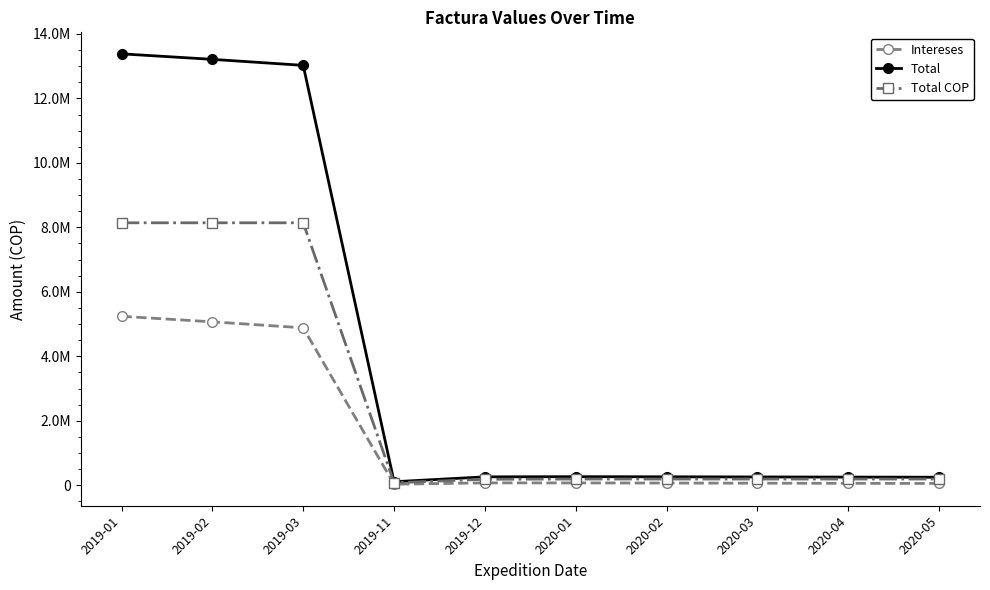

True or false: Total and Intereses intersect in this chart.

False